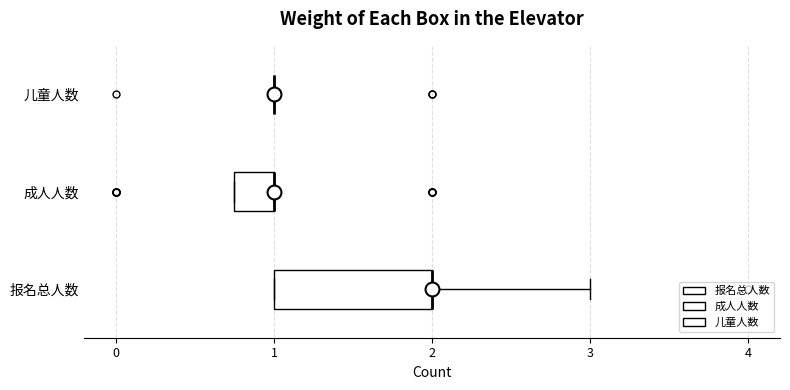

Comparing the boxes themselves (not the whiskers), which one is the widest?

报名总人数